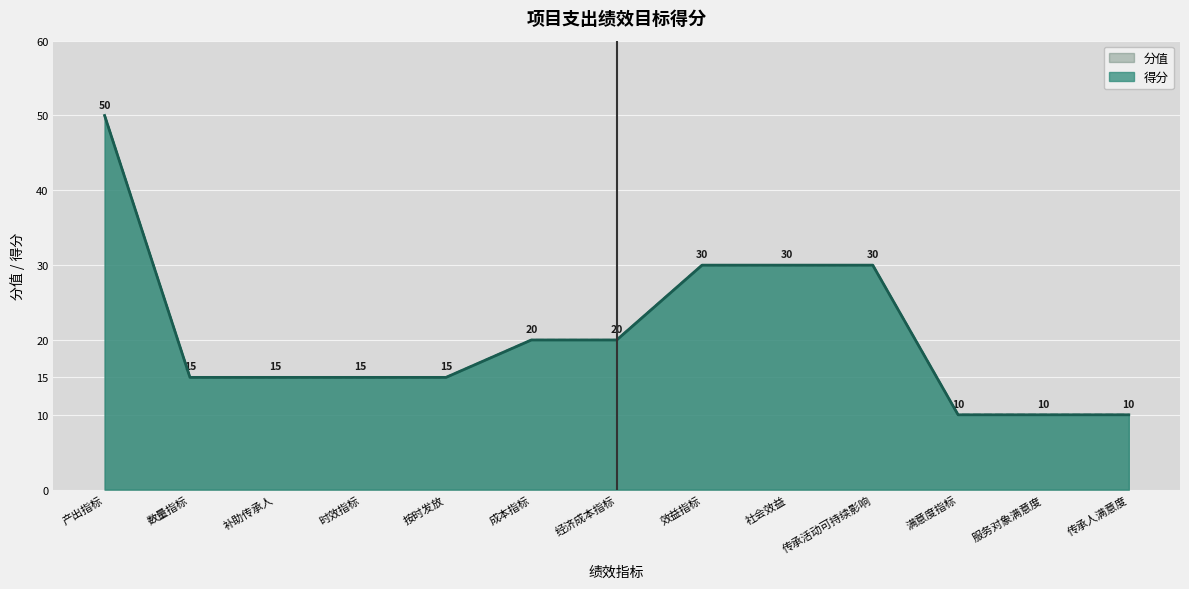

What is the difference between the values at 产出指标 and 社会效益?

20